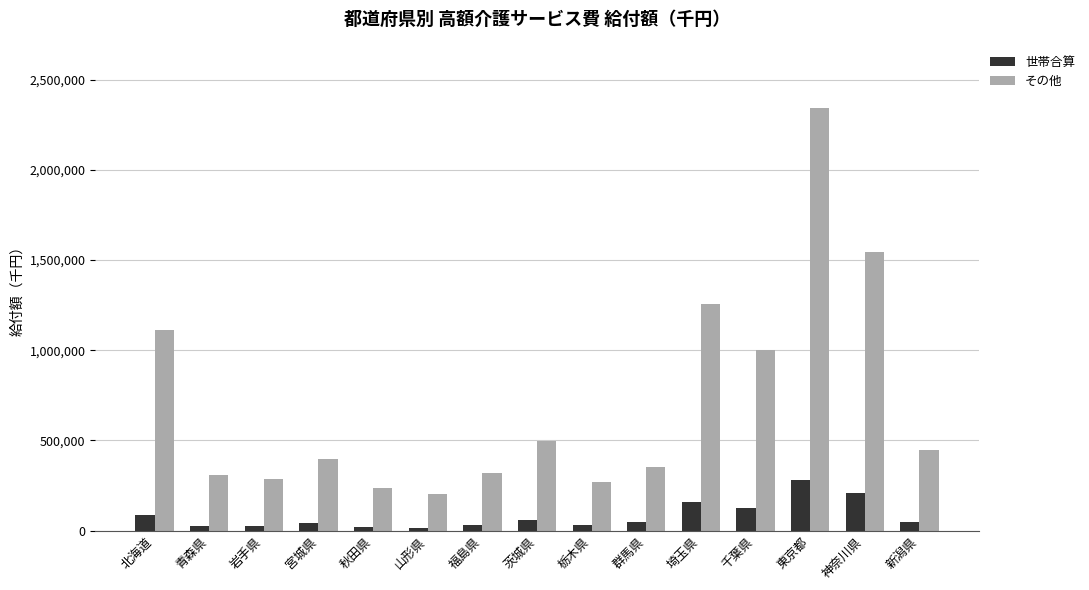

Rank the series by their average value, from lowest to highest.

世帯合算, その他